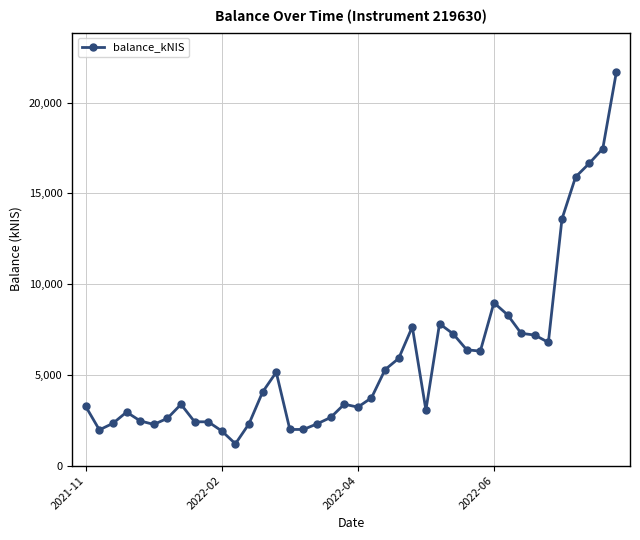

Does the chart have visible grid lines?

Yes